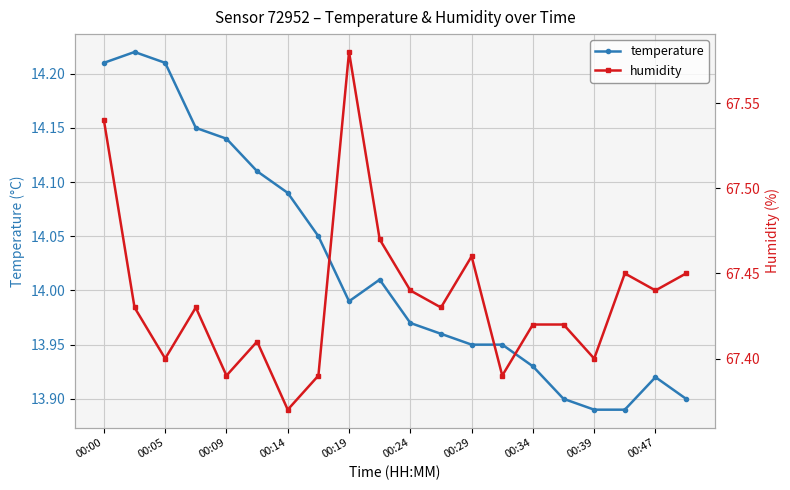

Is it true that temperature equals 19.7 at 00:00?

False